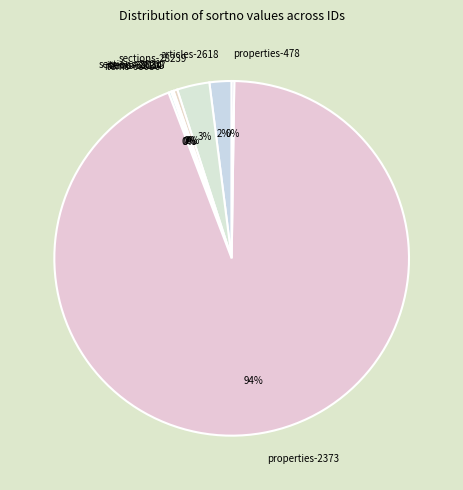

Is the sum of properties-2373 and sections-28239 greater than half?

Yes